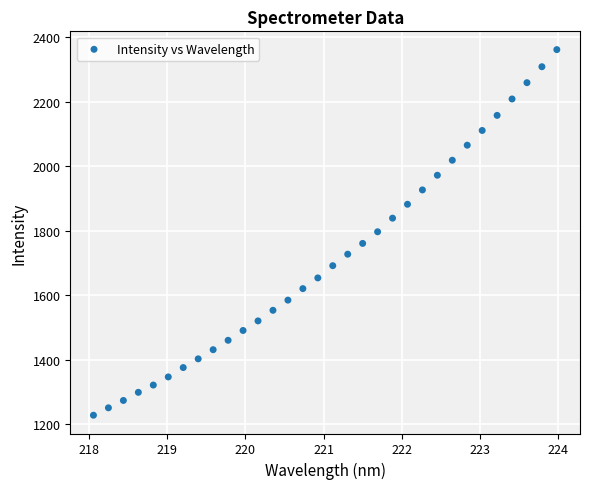

What is the range of X values (max minus min)?

5.9